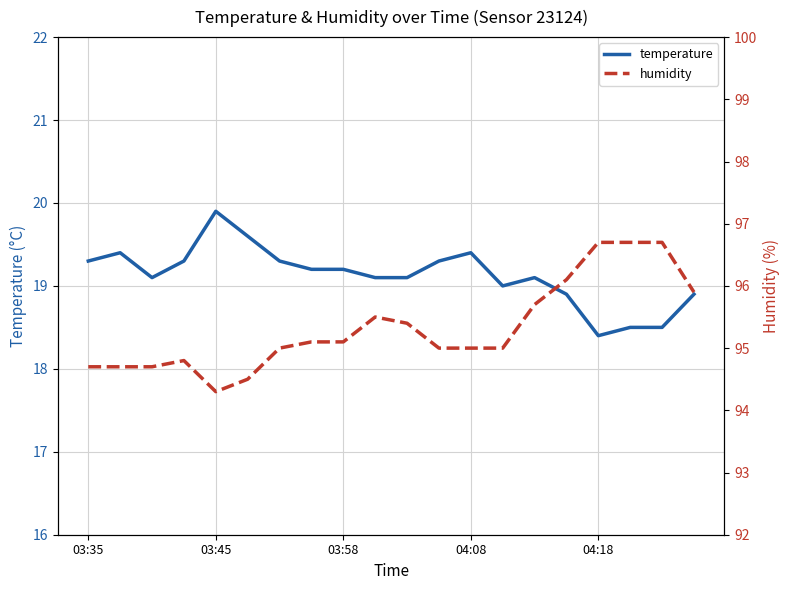

What is the sum of the temperature values at 10 and 13?

38.1